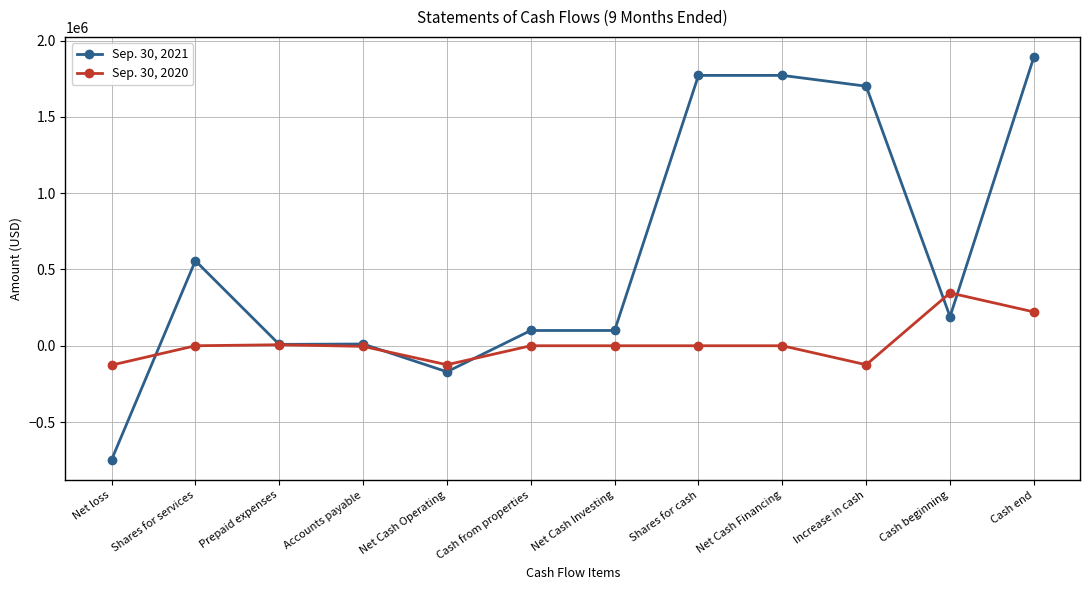

List the series in order of their overall mean, highest first.

Sep. 30, 2021, Sep. 30, 2020